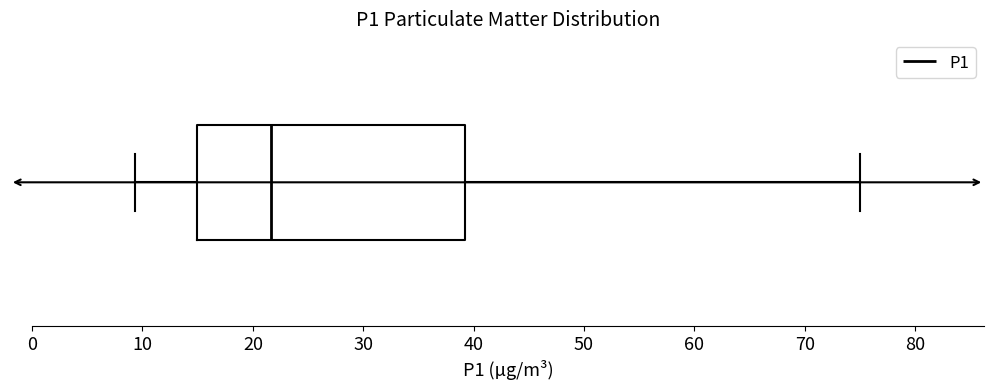

Read this box plot against the x-axis: the position of the median line, the range covered by the box, and the ends of both whiskers. The values are not printed on the chart, so give them approximately, as read against the axis.

median 22, box 15 to 39, whiskers 9 to 75